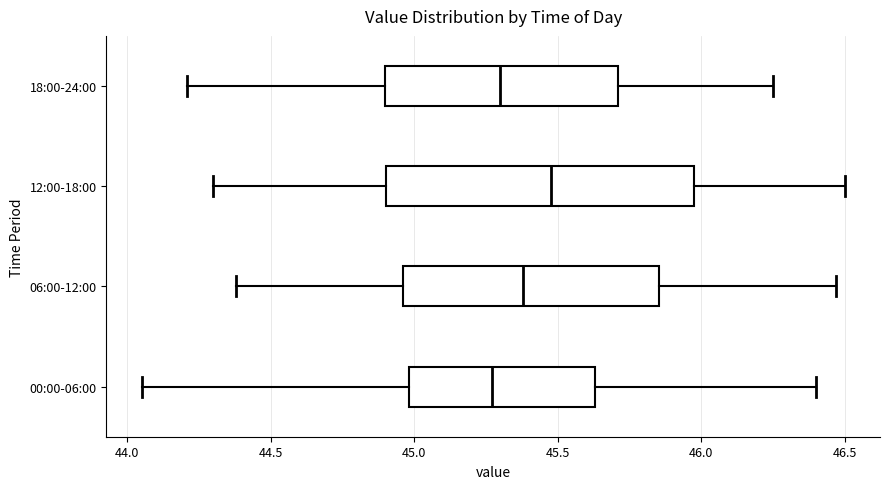

Reading bottom to top, transcribe this box plot: for each box, give where its median line is, the range the box spans, and where its two whiskers end, as read against the x-axis. The values are not printed on the chart, so give them approximately, as read against the axis.

00:00-06:00: median 45.25, box 45.00 to 45.65, whiskers 44.05 to 46.40
06:00-12:00: median 45.40, box 44.95 to 45.85, whiskers 44.40 to 46.45
12:00-18:00: median 45.50, box 44.90 to 46.00, whiskers 44.30 to 46.50
18:00-24:00: median 45.30, box 44.90 to 45.70, whiskers 44.20 to 46.25